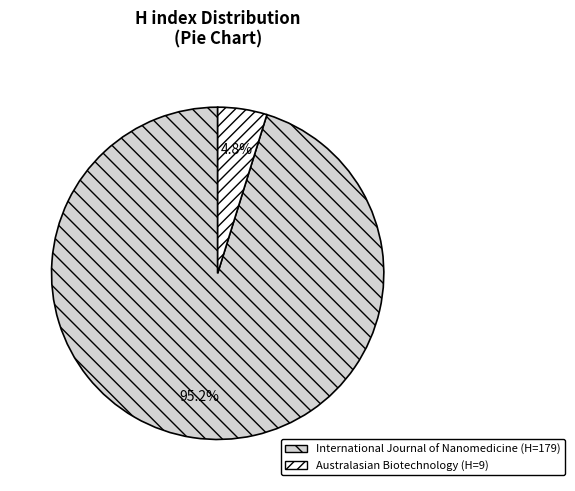

To the nearest percent, what is the average slice percentage?

50%